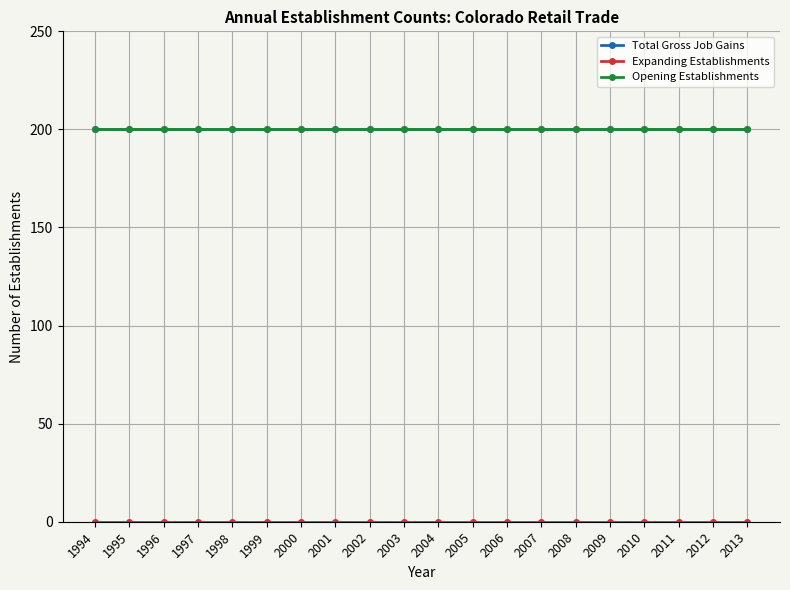

True or false: Total Gross Job Gains and Opening Establishments cross at least once.

False